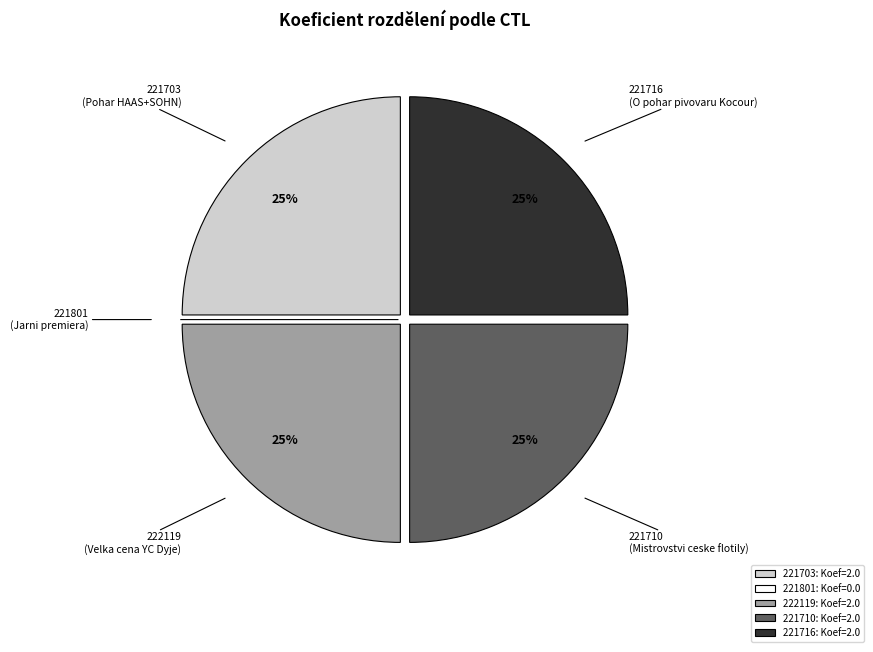

Does 221703 represent more than half of the total?

No